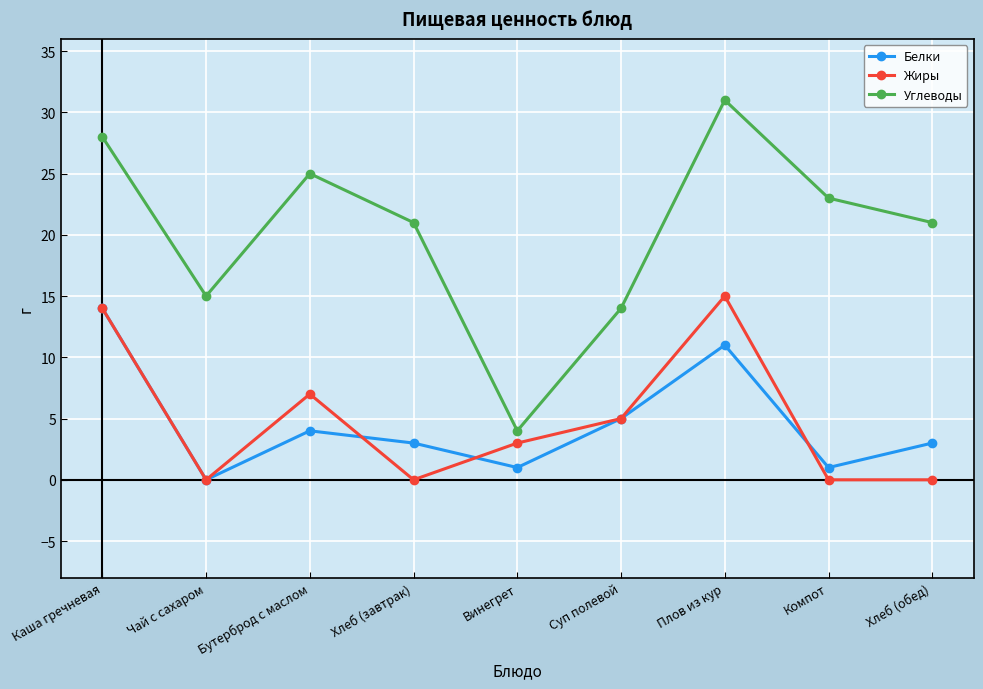

The value of Углеводы at Каша гречневая is 28. True or false?

True